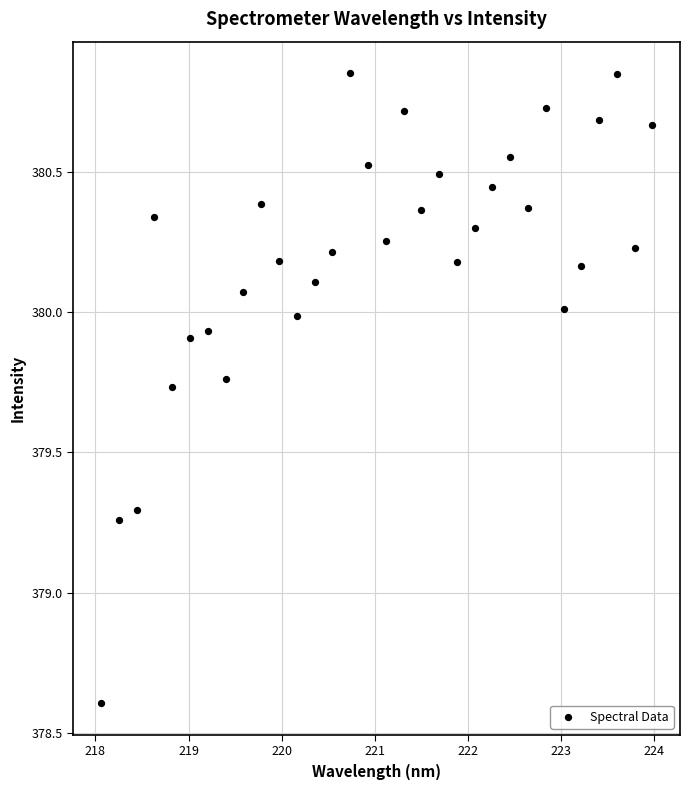

What is the range of X values (max minus min)?

5.9